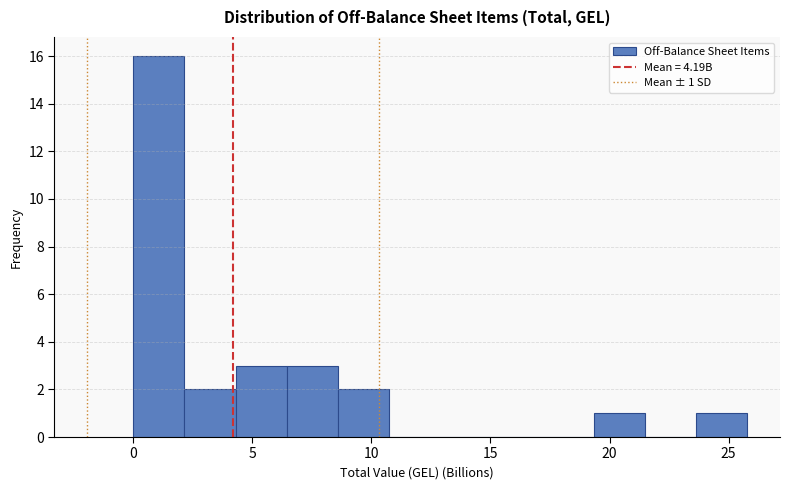

Over which range of the x-axis is the bar tallest?

0.0 to 2.0